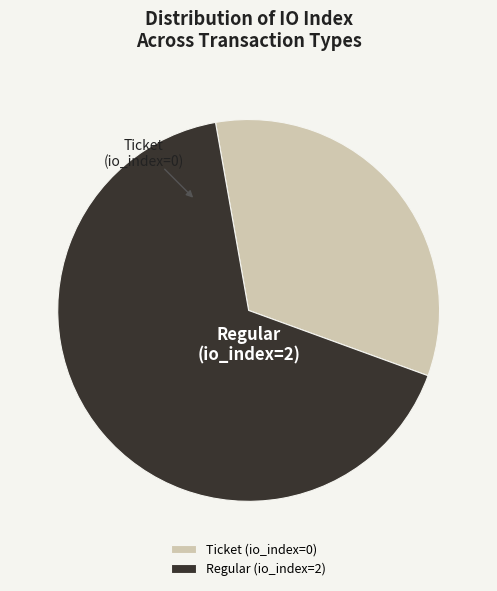

How many slices are in this pie chart?

2